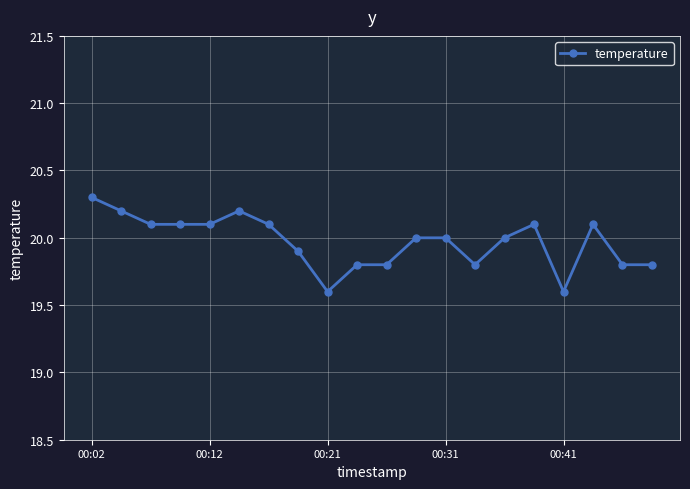

What is the smallest value displayed?

19.6